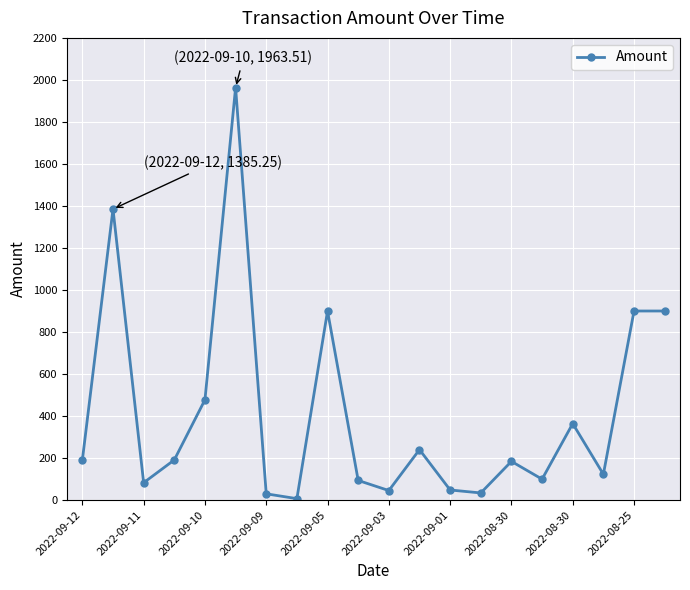

What is the difference between the maximum and minimum values?

1956.7